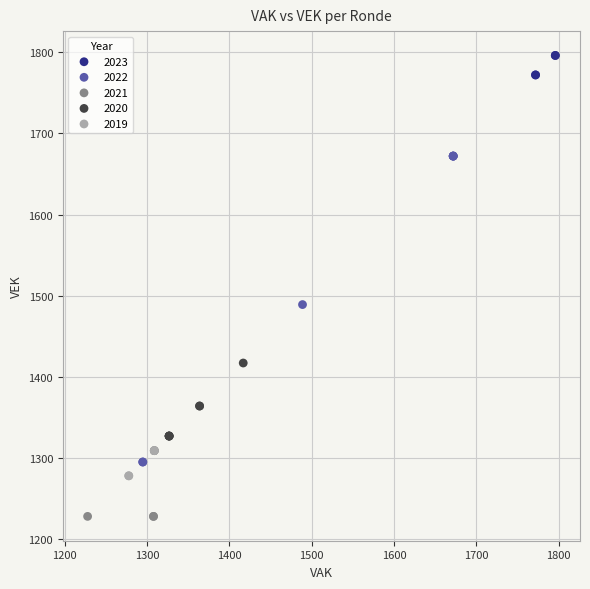

Which series contains the highest Y value?

2023